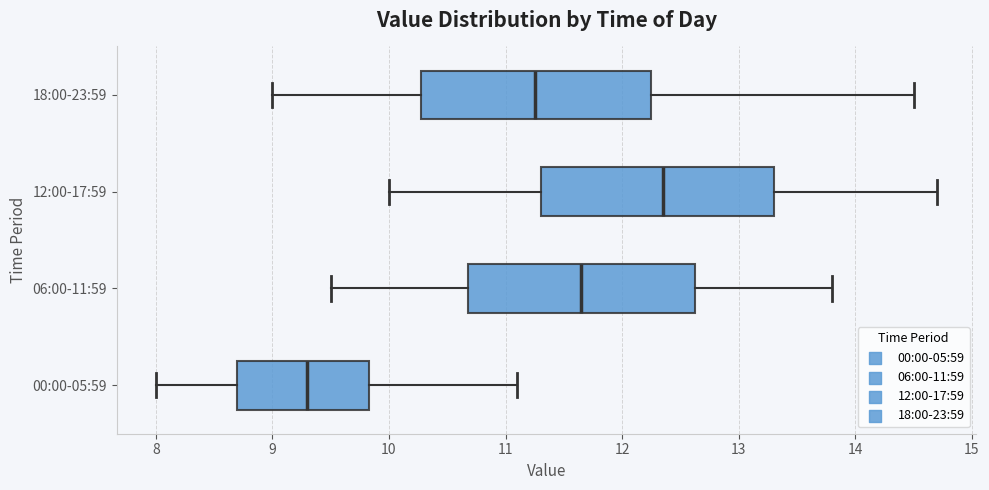

Where does the median line of the box for 06:00-11:59 sit on the x-axis? The values are not printed on the chart, so give them approximately, as read against the axis.

11.7